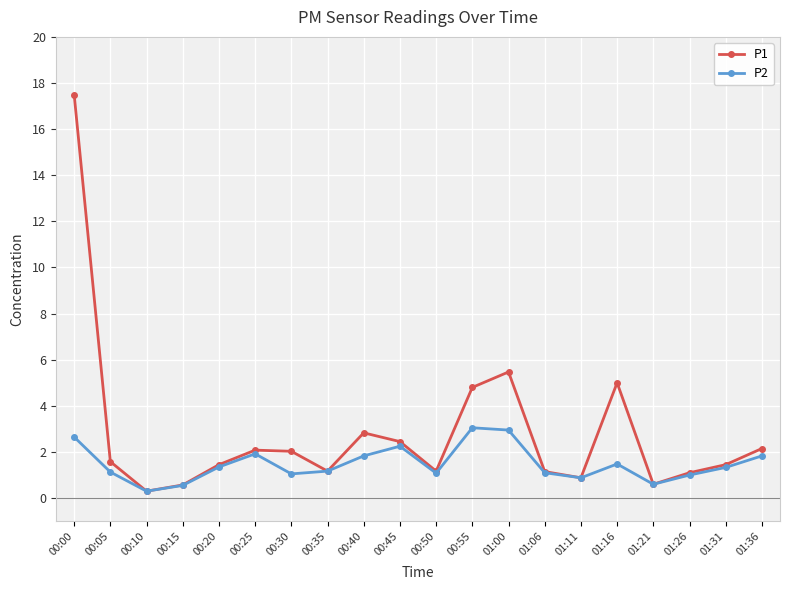

At which category is the sum across all series the highest?

00:00